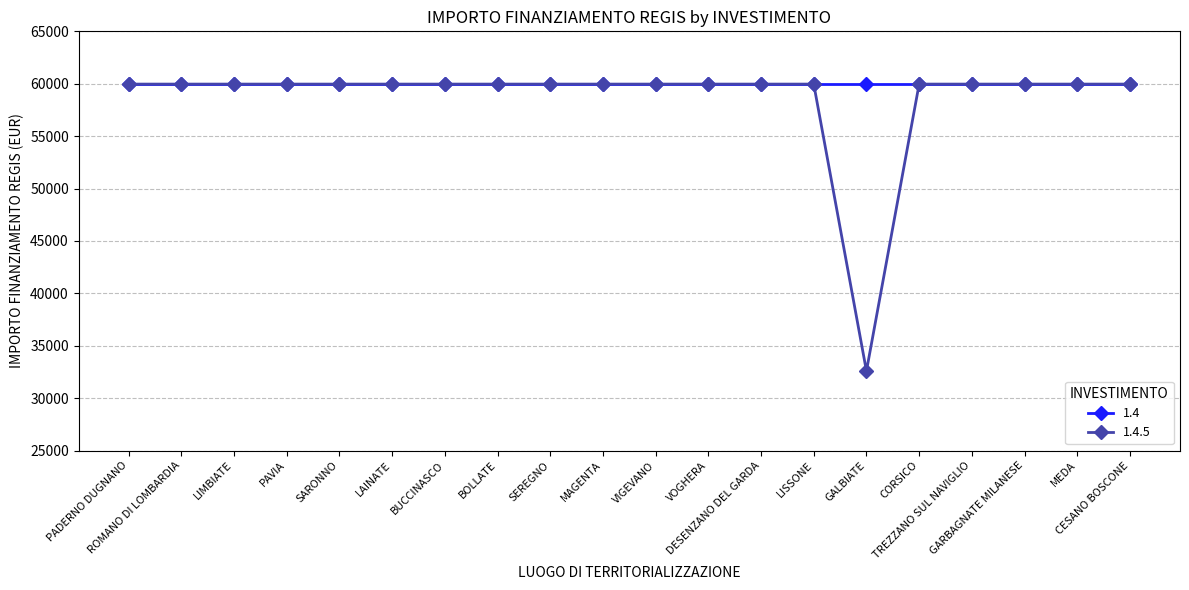

What is the maximum value for 1.4.5?

59966